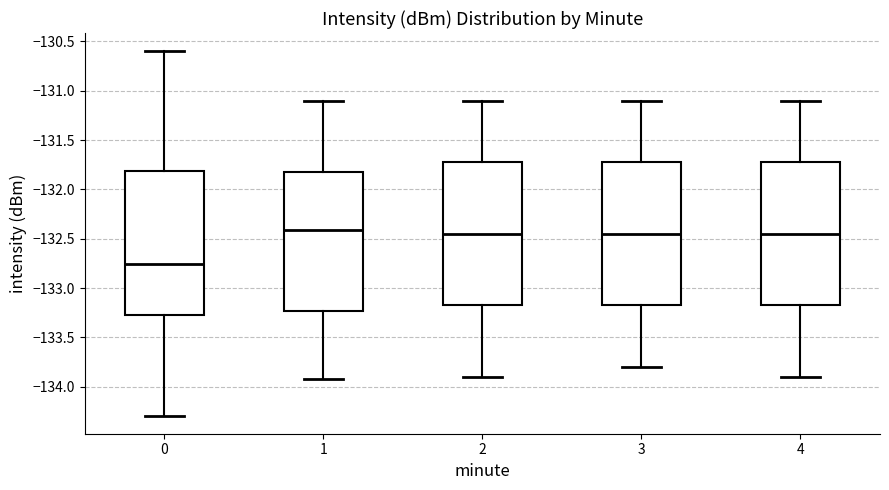

Reading left to right, transcribe this box plot: for each box, give where its median line is, the range the box spans, and where its two whiskers end, as read against the y-axis. The values are not printed on the chart, so give them approximately, as read against the axis.

0: median -132.75, box -133.25 to -131.80, whiskers -134.30 to -130.60
1: median -132.40, box -133.25 to -131.80, whiskers -133.90 to -131.10
2: median -132.45, box -133.15 to -131.70, whiskers -133.90 to -131.10
3: median -132.45, box -133.15 to -131.70, whiskers -133.80 to -131.10
4: median -132.45, box -133.15 to -131.70, whiskers -133.90 to -131.10